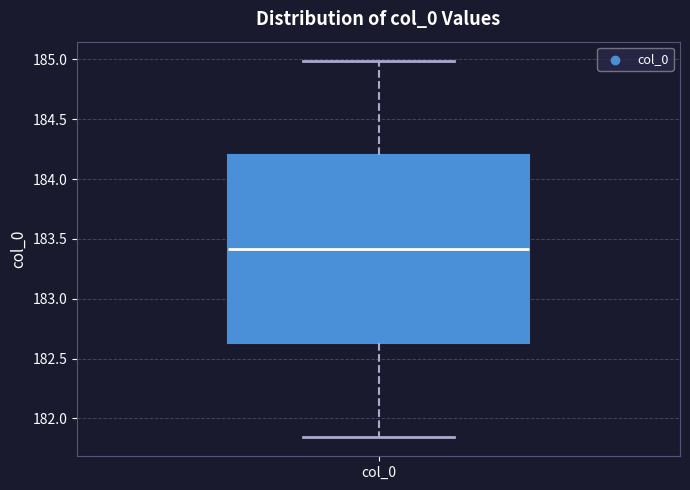

Where does the median line of the box for col_0 sit on the y-axis? The values are not printed on the chart, so give them approximately, as read against the axis.

183.40